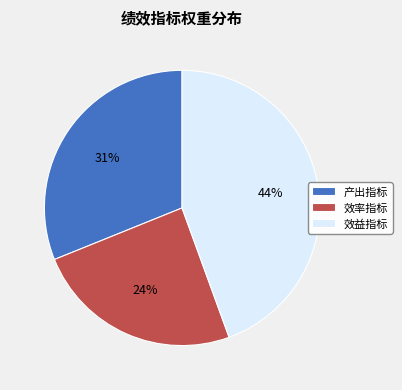

Combined, do 效益指标 and 产出指标 account for over 50%?

Yes